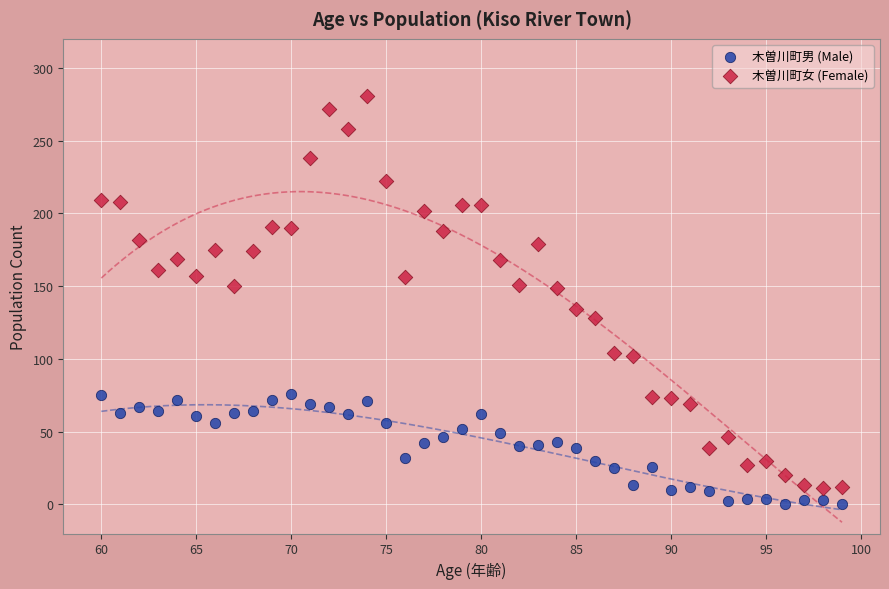

Which series has the widest spread of Y values?

木曽川町女 (Female)